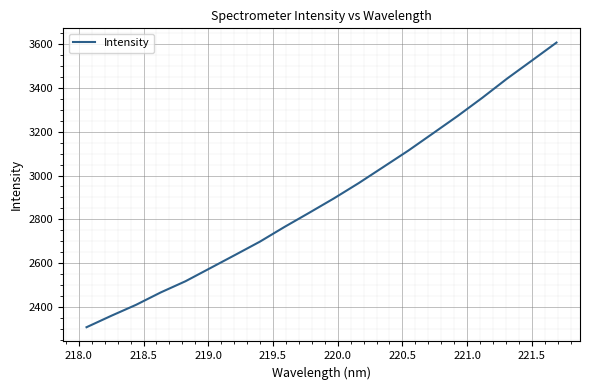

What is the smallest value displayed?

2309.5